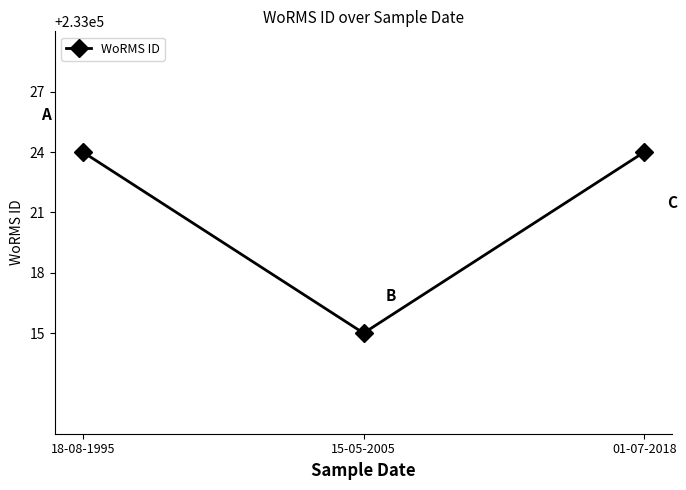

What is the label of the 1st point from the left?

18-08-1995